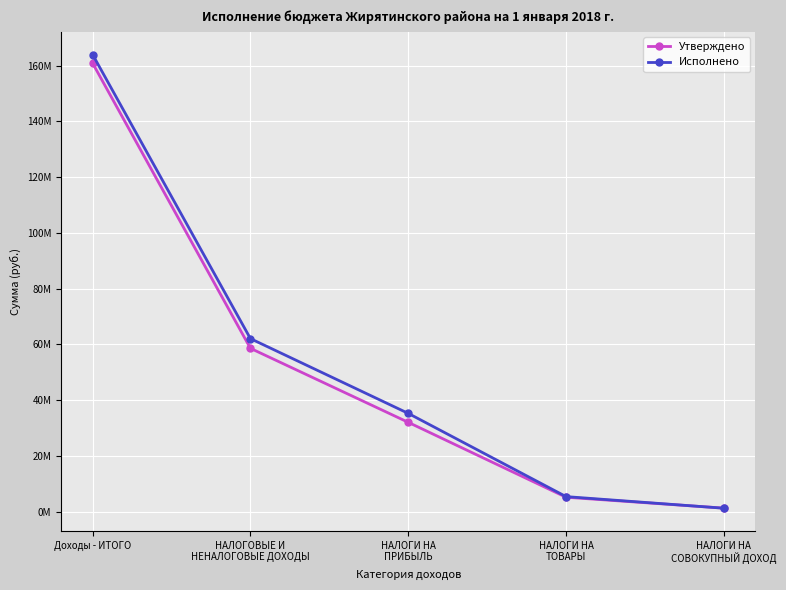

At which category is the sum across all series the highest?

Доходы - ИТОГО